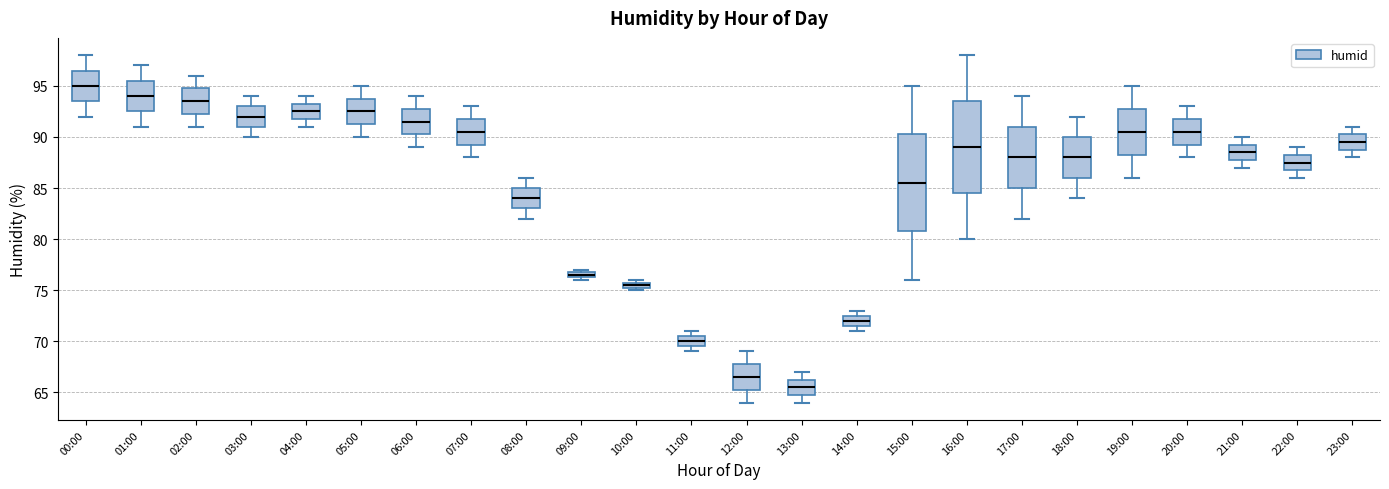

Which box's median line is the lowest?

13:00